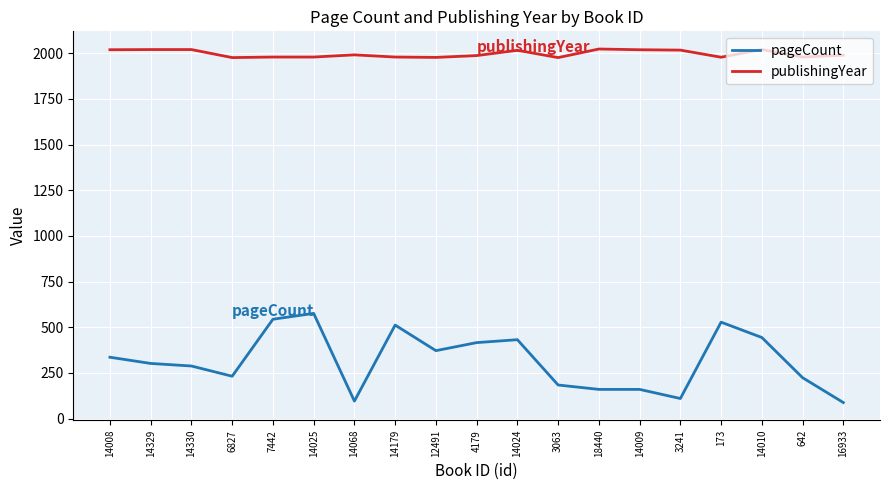

At 3241, list the series in order from smallest to largest.

pageCount, publishingYear